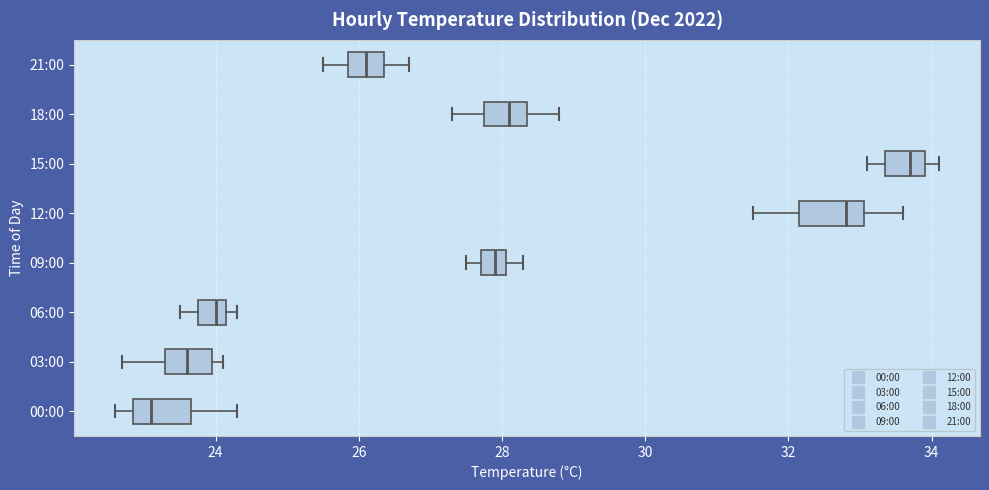

Reading bottom to top, transcribe this box plot: for each box, give where its median line is, the range the box spans, and where its two whiskers end, as read against the x-axis. The values are not printed on the chart, so give them approximately, as read against the axis.

00:00: median 23.2, box 22.8 to 23.6, whiskers 22.6 to 24.4
03:00: median 23.6, box 23.4 to 24.0, whiskers 22.8 to 24.2
06:00: median 24.0, box 23.8 to 24.2, whiskers 23.6 to 24.4
09:00: median 28.0 (inside the box), box 27.8 to 28.0, whiskers 27.6 to 28.4
12:00: median 32.8, box 32.2 to 33.0, whiskers 31.6 to 33.6
15:00: median 33.8, box 33.4 to 34.0, whiskers 33.2 to 34.2
18:00: median 28.2, box 27.8 to 28.4, whiskers 27.4 to 28.8
21:00: median 26.2, box 25.8 to 26.4, whiskers 25.6 to 26.8